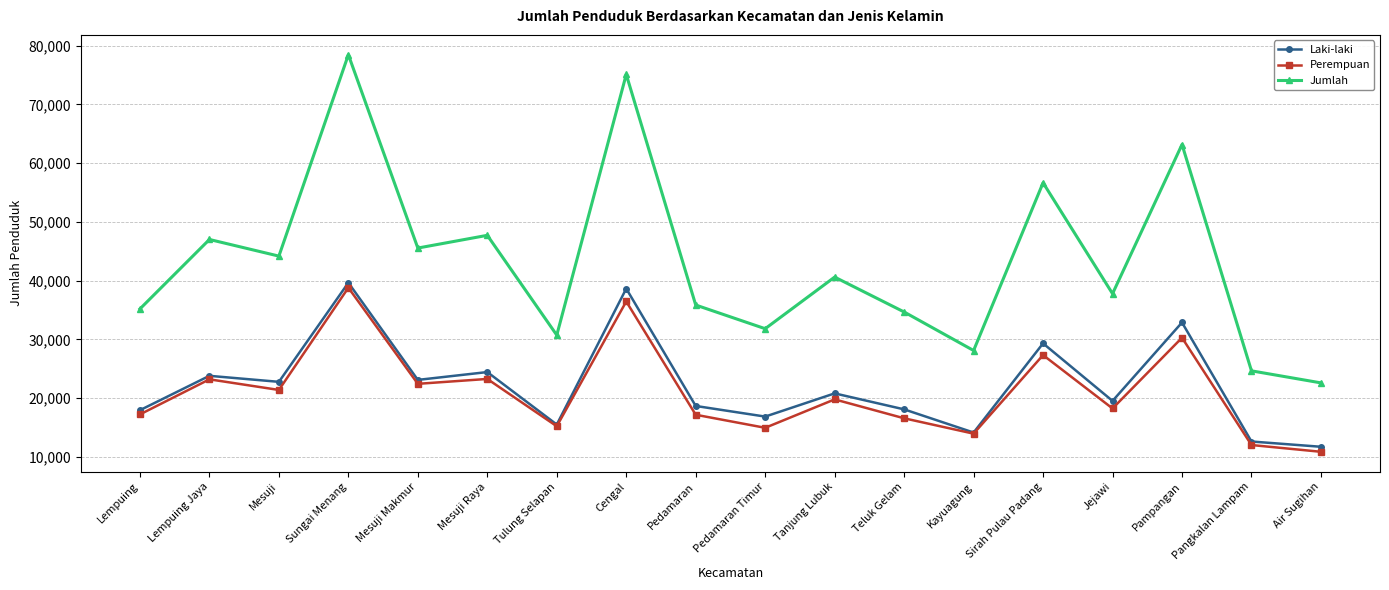

What is the sum of the Jumlah values at Lempuing Jaya and Cengal?

122117